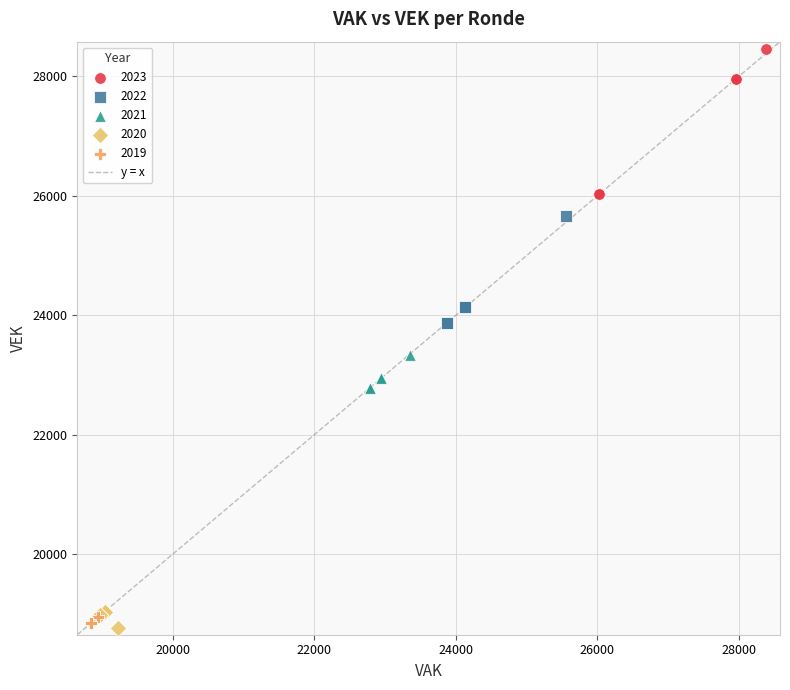

Which series reaches the maximum Y coordinate?

2023